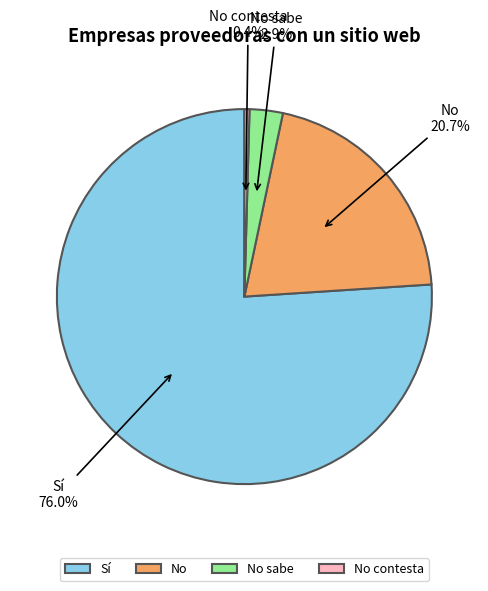

To the nearest percent, what is the combined percentage of No contesta and No sabe?

3%